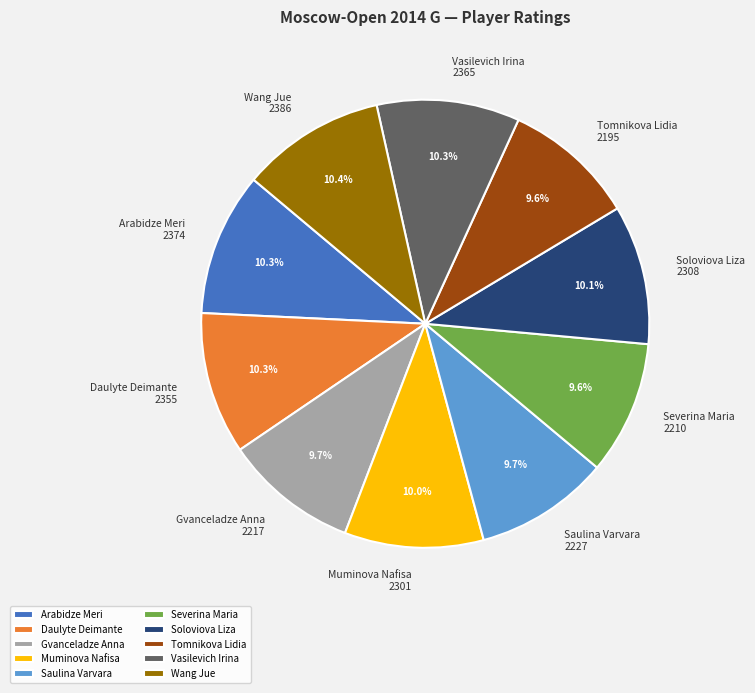

Is there any slice that represents more than half of the pie?

No